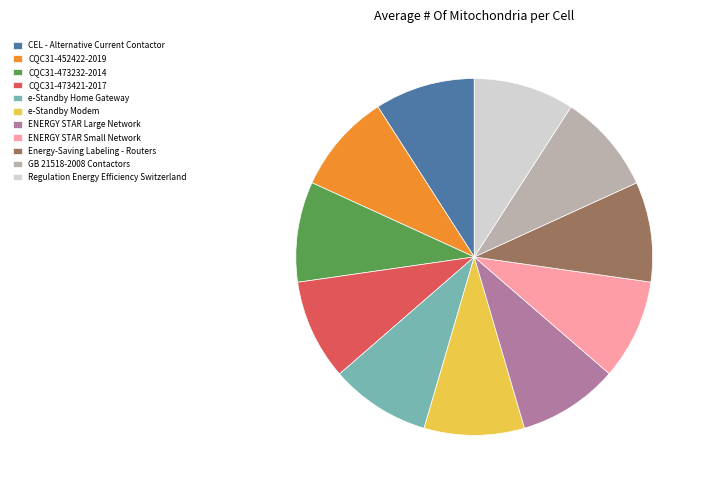

Do GB 21518-2008 Contactors and CQC31-473232-2014 together represent more than half of the pie?

No